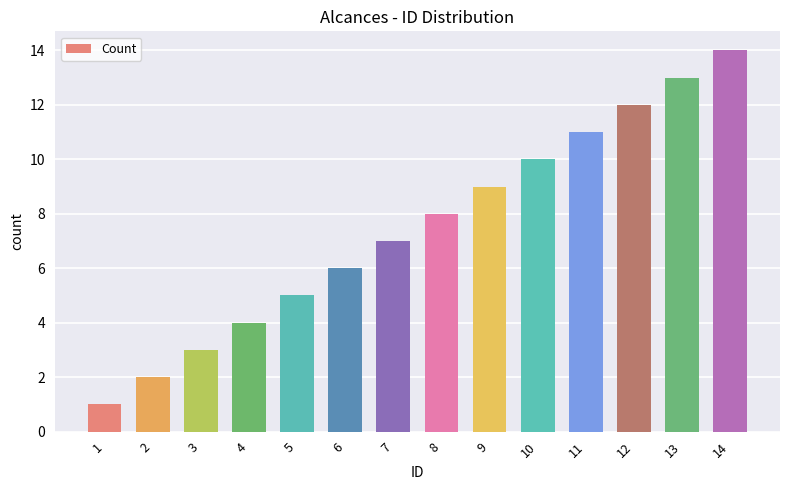

What is the sum of the values at 13 and 1?

14